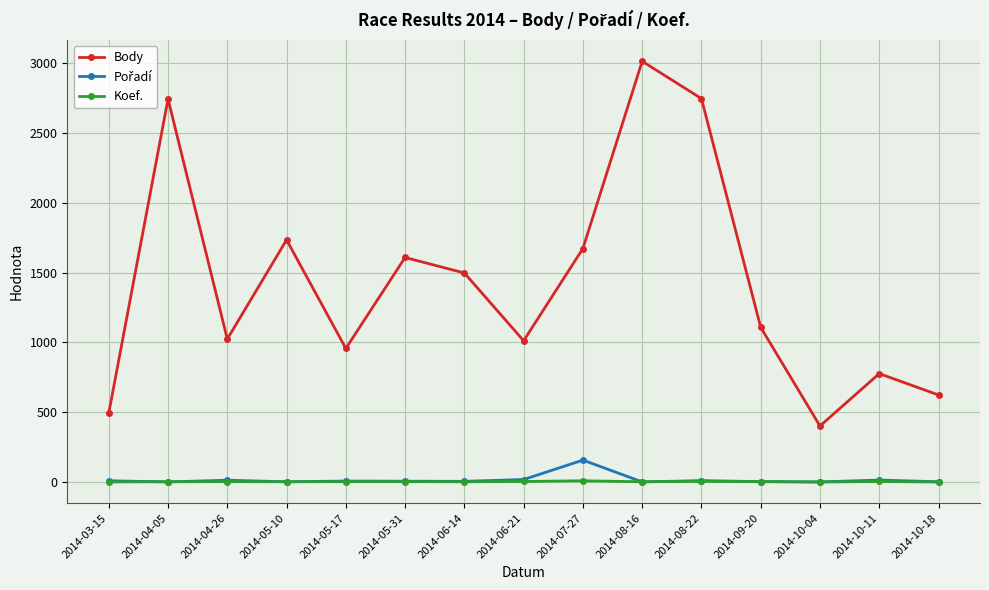

Which label corresponds to the largest value in the chart?

2014-08-16